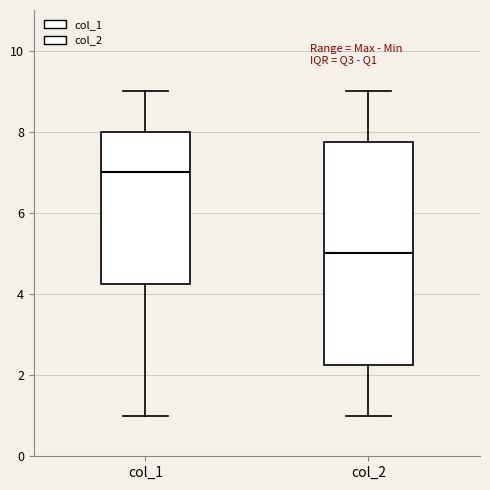

Comparing the boxes themselves (not the whiskers), which one is the tallest?

col_2